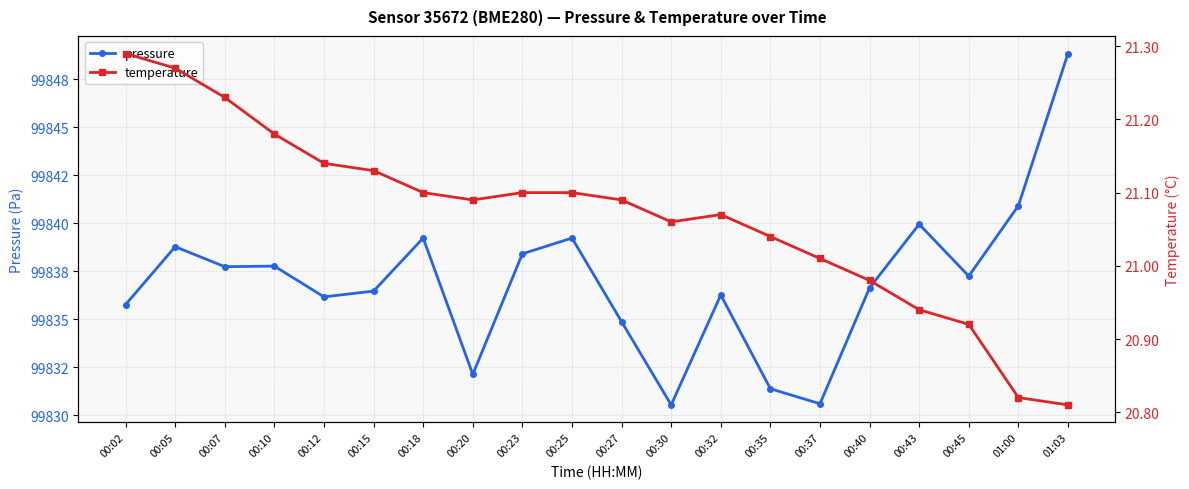

List the series in order of their overall mean, highest first.

pressure, temperature